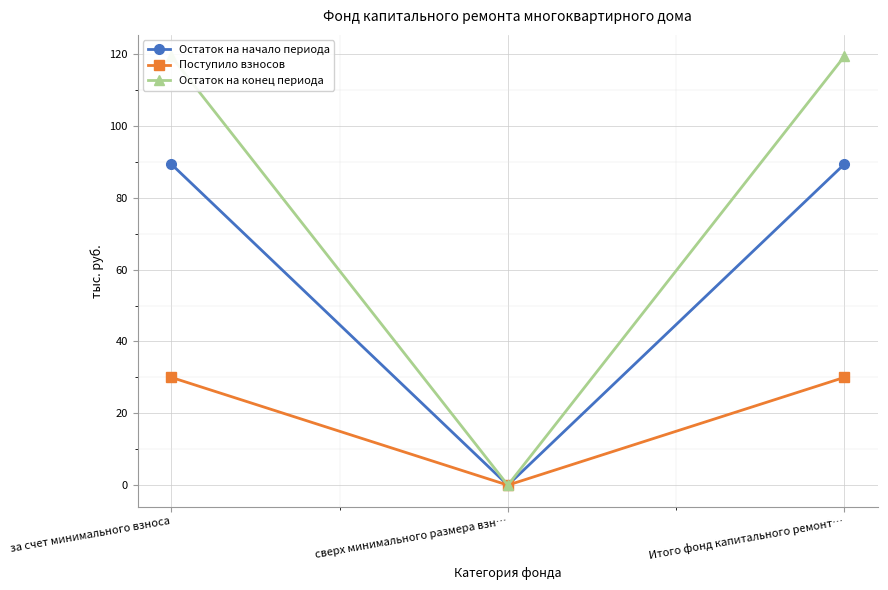

Between Итого фонд капитального ремонт… and за счет минимального взноса, which is larger?

Итого фонд капитального ремонт…